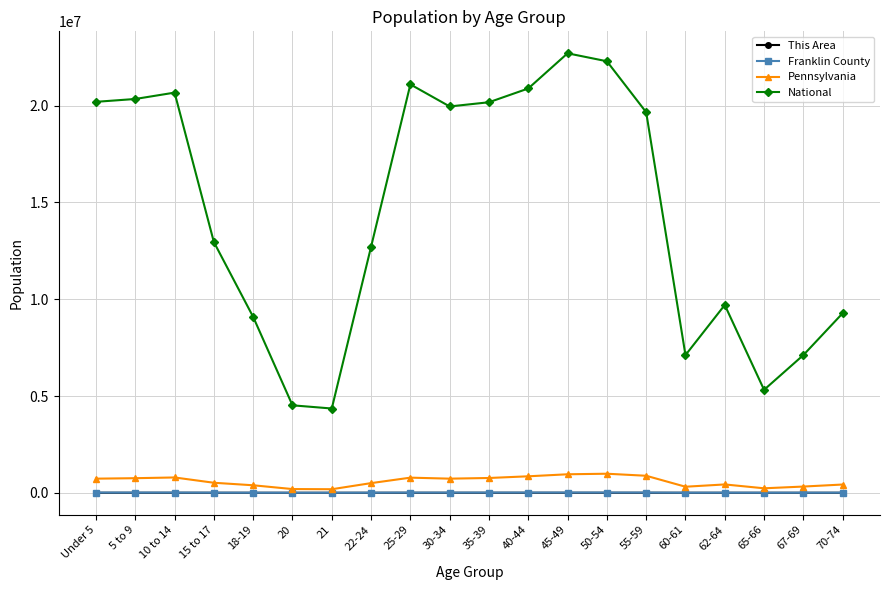

Where is National nearest to the value 13531442?

15 to 17